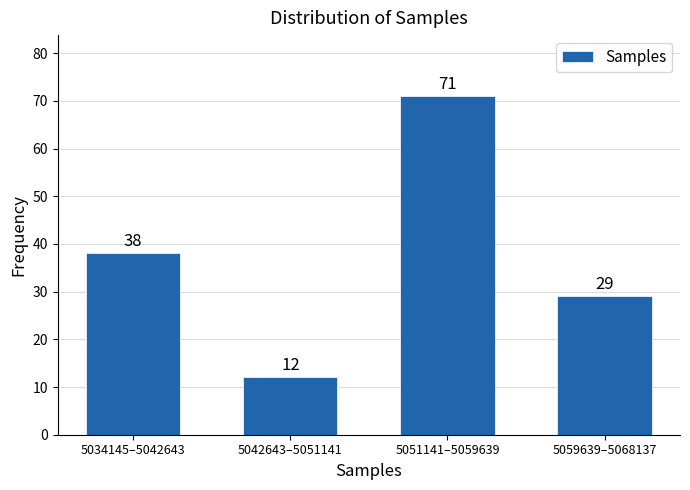

Reading right to left, what are all the values shown in this chart?

5059639–5068137=29	5051141–5059639=71	5042643–5051141=12	5034145–5042643=38